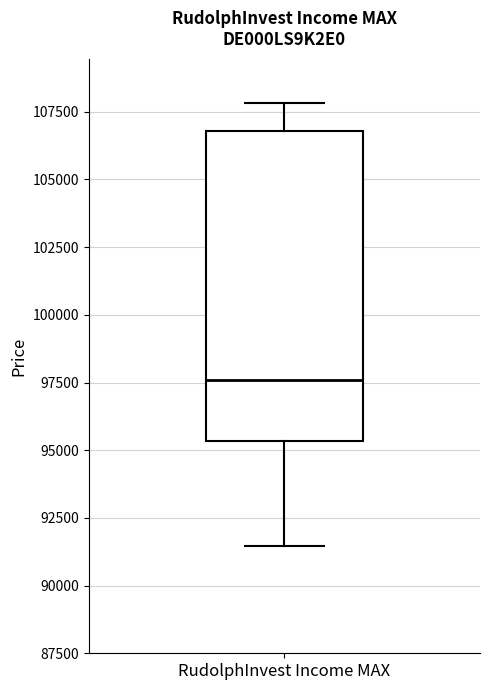

Where is the upper edge of the box for RudolphInvest Income MAX on the y-axis? The values are not printed on the chart, so give them approximately, as read against the axis.

107000